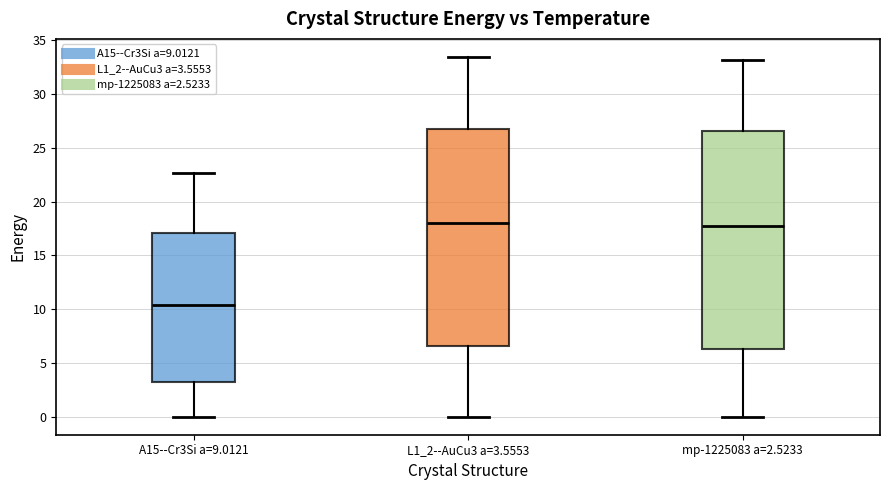

Reading left to right, transcribe this box plot: for each box, give where its median line is, the range the box spans, and where its two whiskers end, as read against the y-axis. The values are not printed on the chart, so give them approximately, as read against the axis.

A15--Cr3Si a=9.0121: median 10.5, box 3.0 to 17.0, whiskers 0.0 to 22.5
L1_2--AuCu3 a=3.5553: median 18.0, box 6.5 to 27.0, whiskers 0.0 to 33.5
mp-1225083 a=2.5233: median 18.0, box 6.5 to 26.5, whiskers 0.0 to 33.0